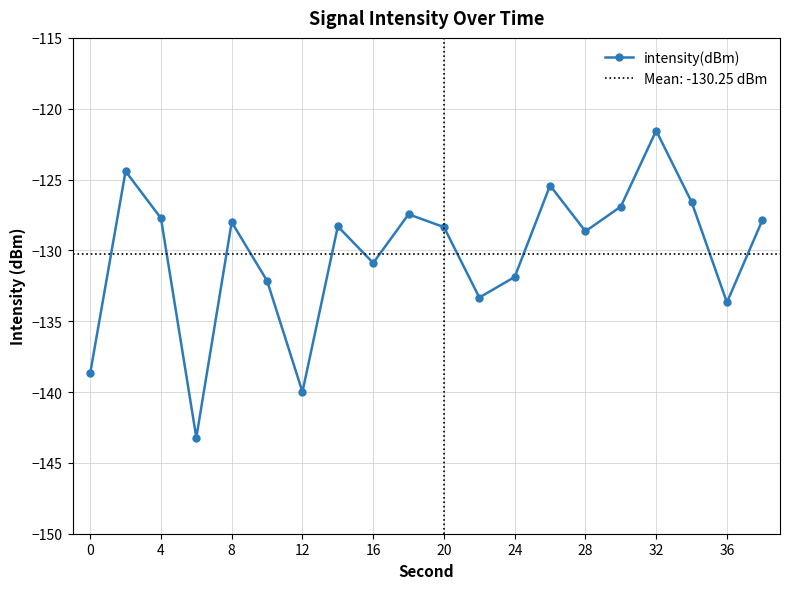

Which category has the highest value in the intensity(dBm) series?

32